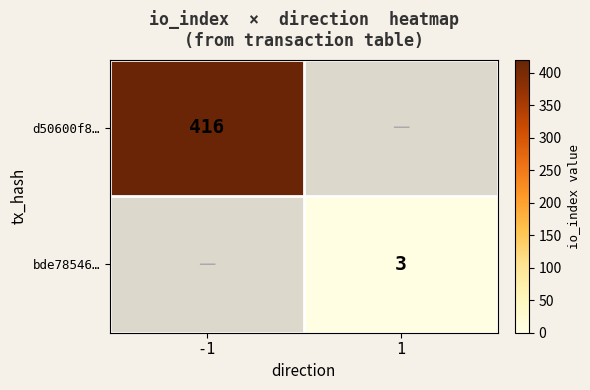

How many distinct data groups are displayed?

2